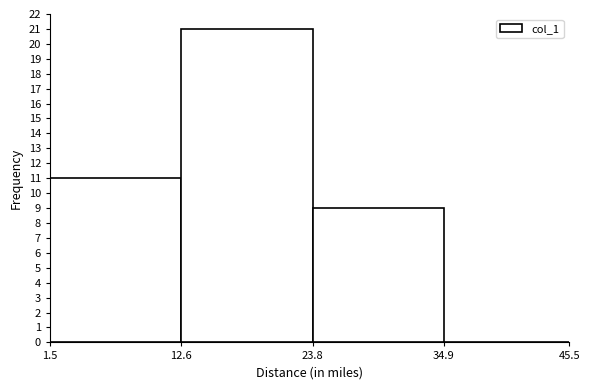

What is the height of the bar covering 23.8 to 34.9 on the x-axis? The values are not printed on the chart, so give them approximately, as read against the axis.

9